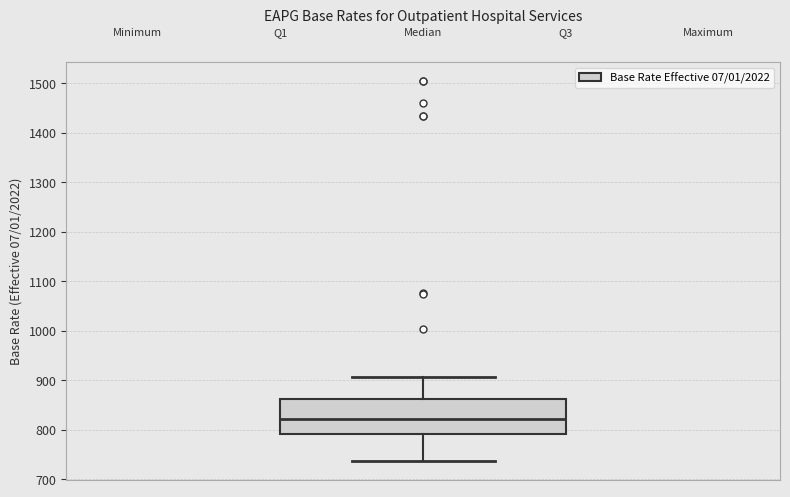

Read this box plot against the y-axis: the position of the median line, the range covered by the box, and the ends of both whiskers. The values are not printed on the chart, so give them approximately, as read against the axis.

median 820, box 790 to 860, whiskers 740 to 910